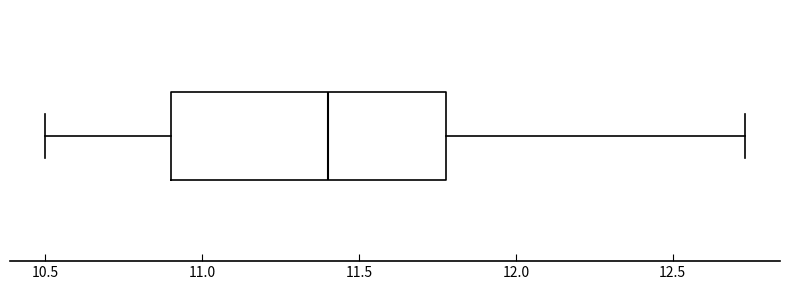

Read this box plot against the x-axis: the position of the median line, the range covered by the box, and the ends of both whiskers. The values are not printed on the chart, so give them approximately, as read against the axis.

median 11.40, box 10.90 to 11.80, whiskers 10.50 to 12.75